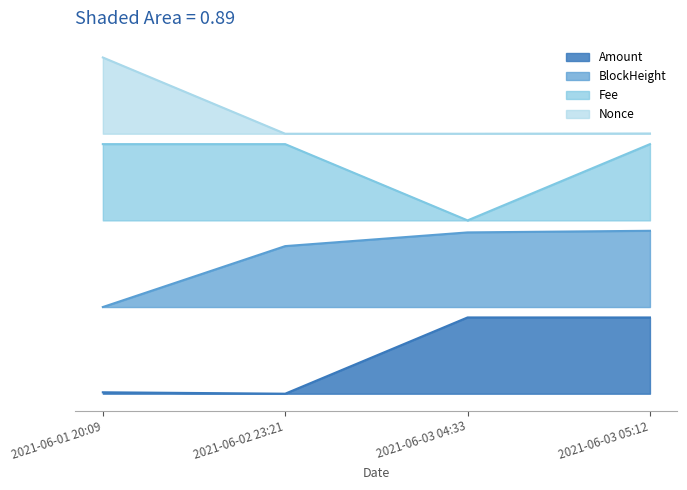

Between 2021-06-03 04:33 and 2021-06-03 05:12, which is larger?

2021-06-03 04:33